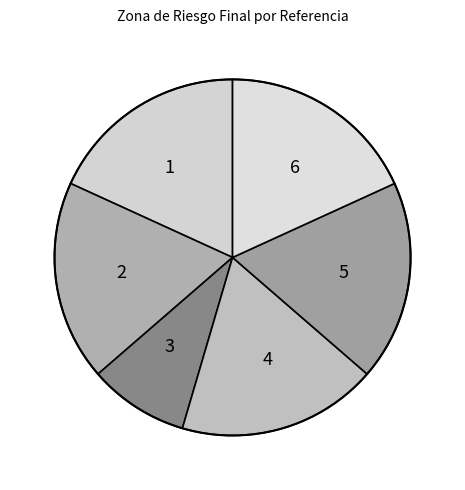

Do 6 and 5 together represent more than half of the pie?

No